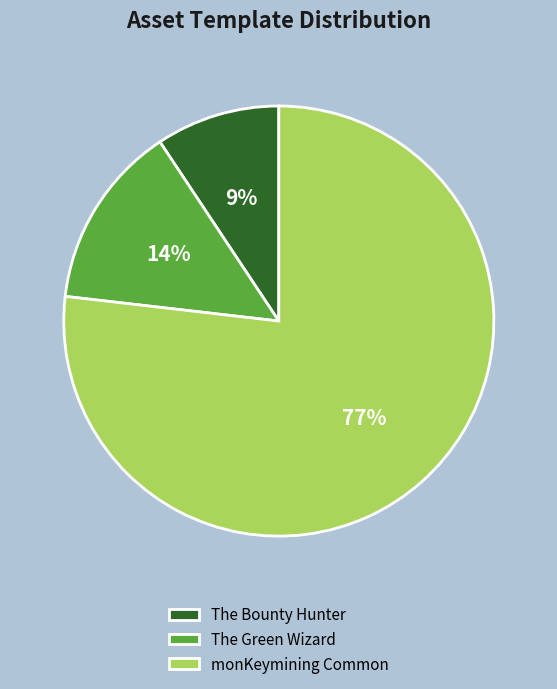

To the nearest percent, what is the average slice percentage?

33%